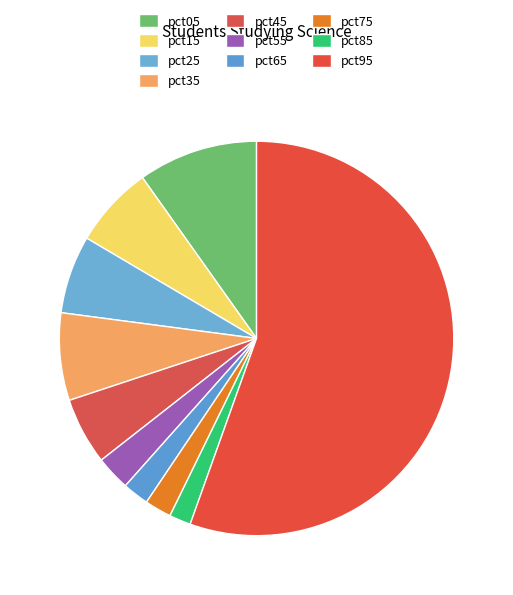

To the nearest percent, what portion does pct15 represent?

7%